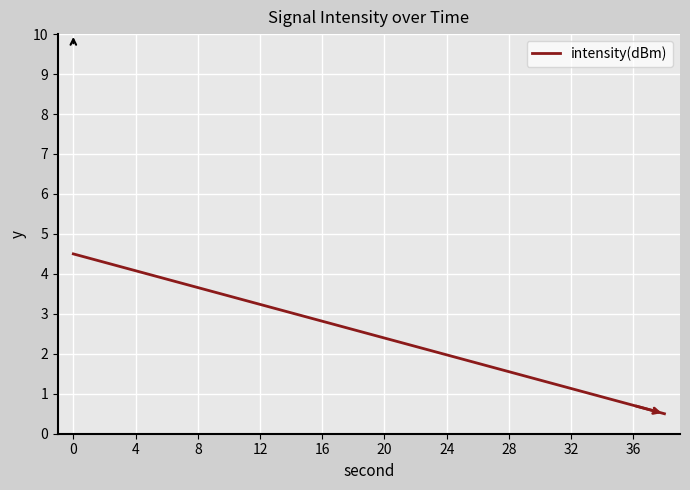

What is the minimum value shown in the chart?

0.5